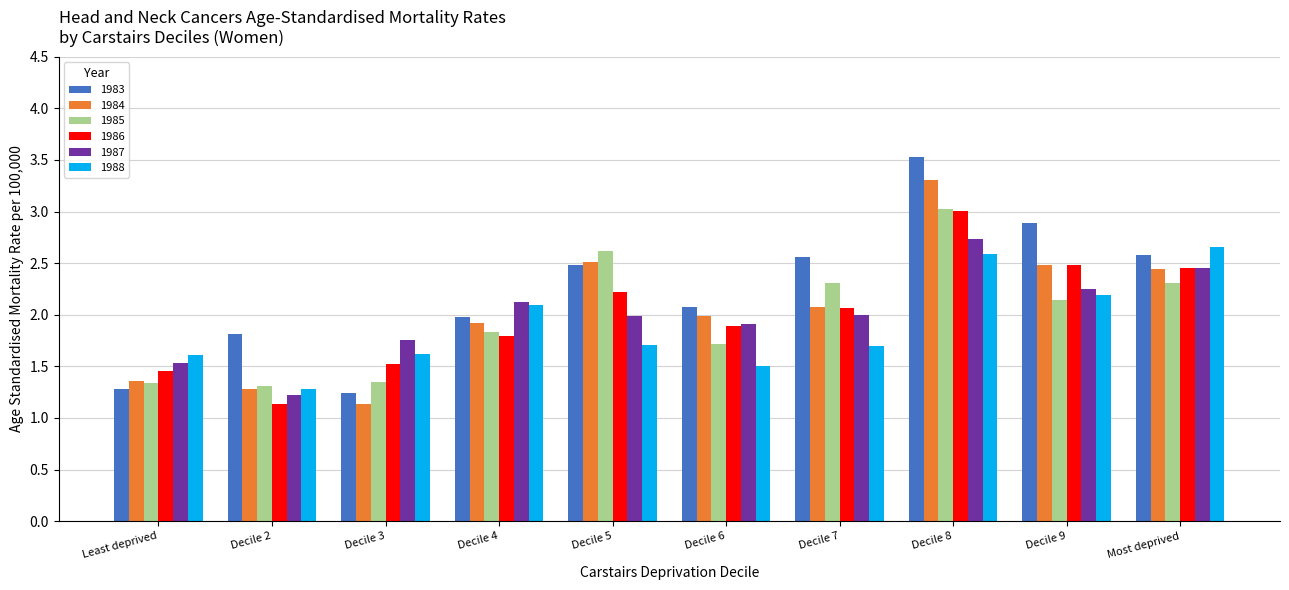

What is the label of the 1st bar from the left?

Least deprived